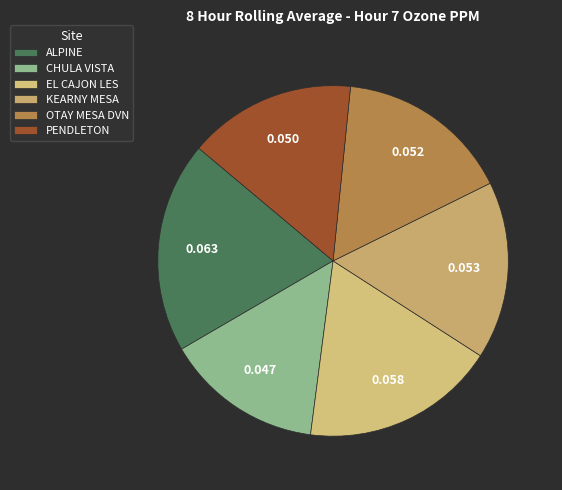

Does ALPINE represent more than half of the total?

No